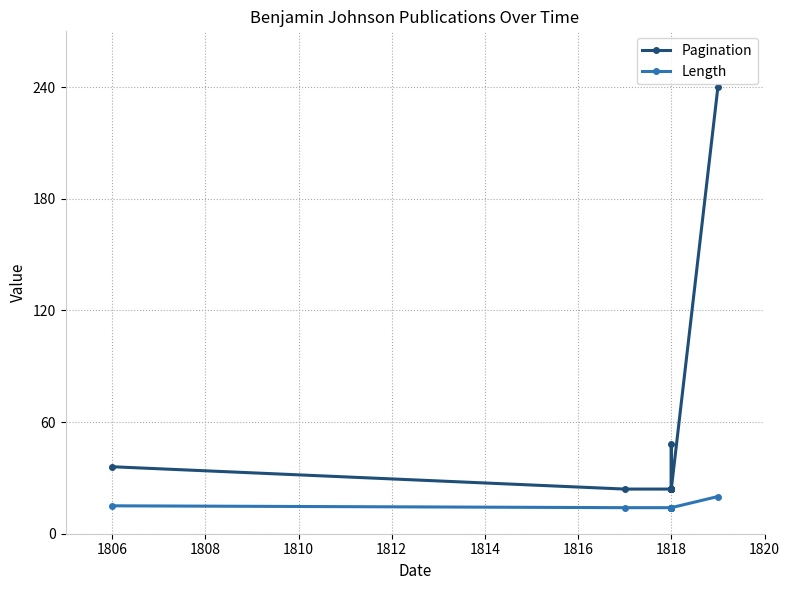

What are all the series names shown in the legend?

Pagination, Length